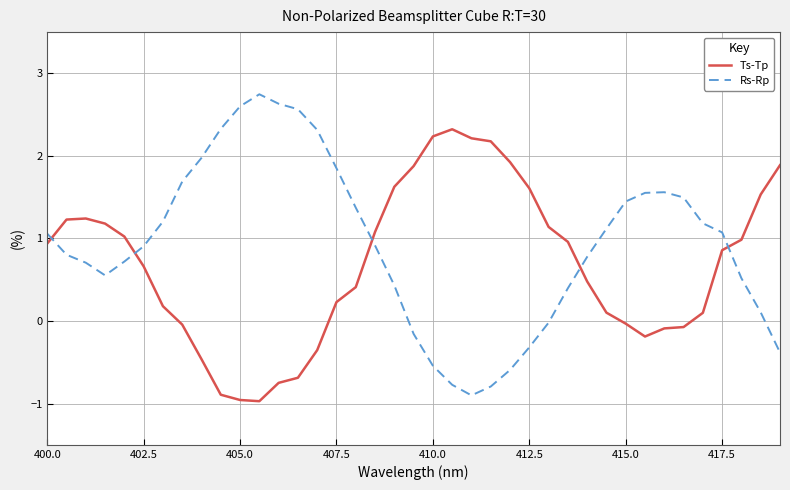

Which series ends up on top after the final intersection of Ts-Tp and Rs-Rp?

Ts-Tp